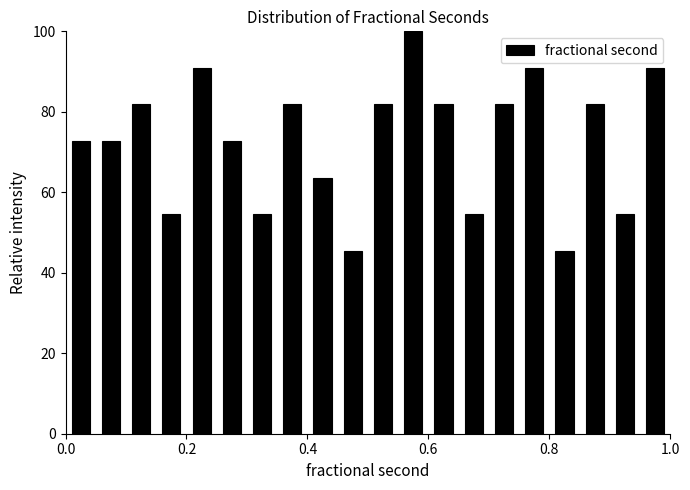

Around what value on the x-axis is the tallest bar? Give the approximate position of its centre, as read against the axis.

0.58